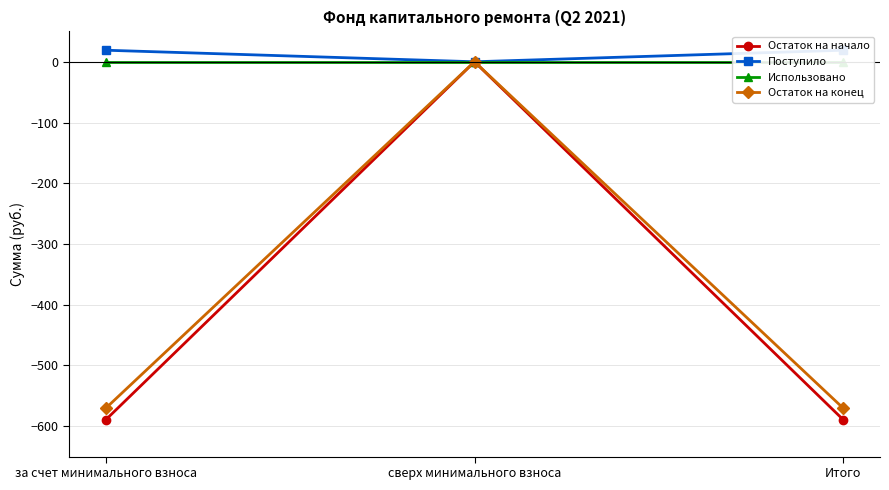

What position from the left is Итого?

3